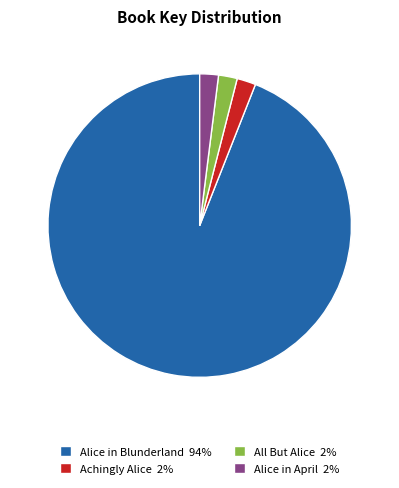

True or false: Alice in April 2% accounts for 2% of the total.

True